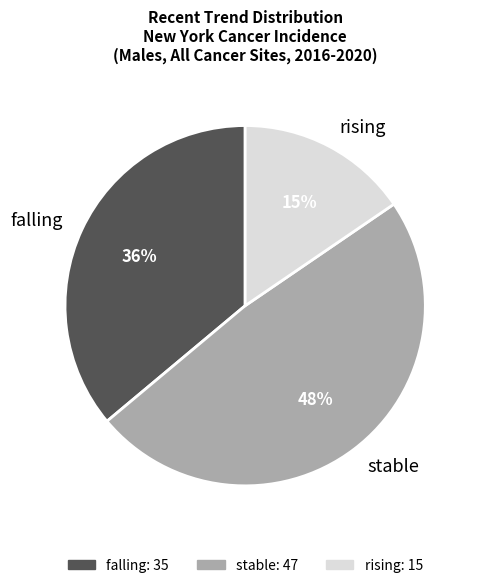

Which has a higher value, falling or rising?

falling